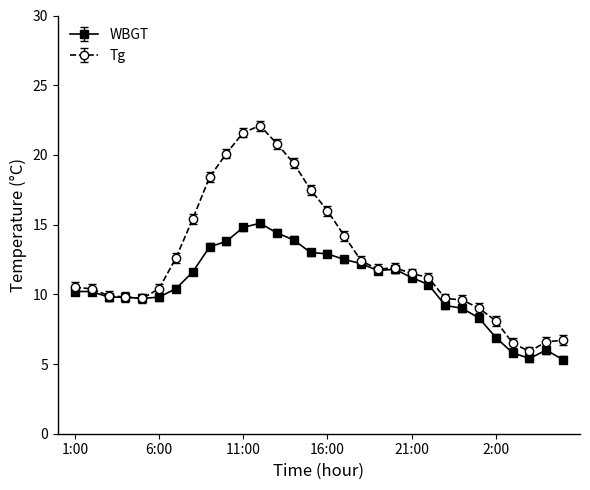

Does the chart have visible grid lines?

No